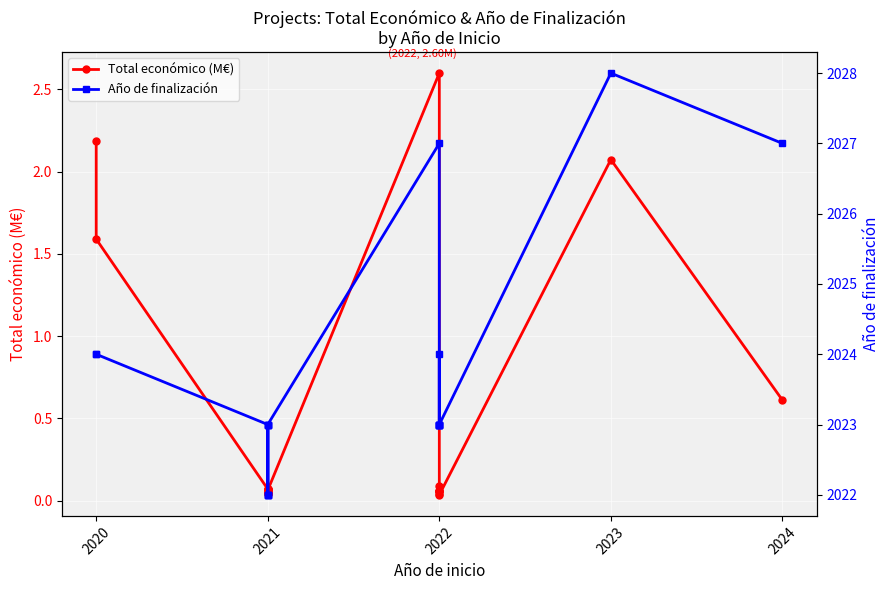

Reading left to right, list all the values displayed in this chart.

Total económico (M€): 2.2	1.6	0.1	0.1	0.1	0.1	0.0	0.0	0.0	0.1	2.6	0.1	0.1	0.1	0.1	0.1	0.0	0.0	2.1	0.6
Año de finalización: 2024.0	2024.0	2023.0	2022.0	2022.0	2023.0	2022.0	2022.0	2023.0	2023.0	2027.0	2023.0	2024.0	2023.0	2023.0	2023.0	2023.0	2023.0	2028.0	2027.0